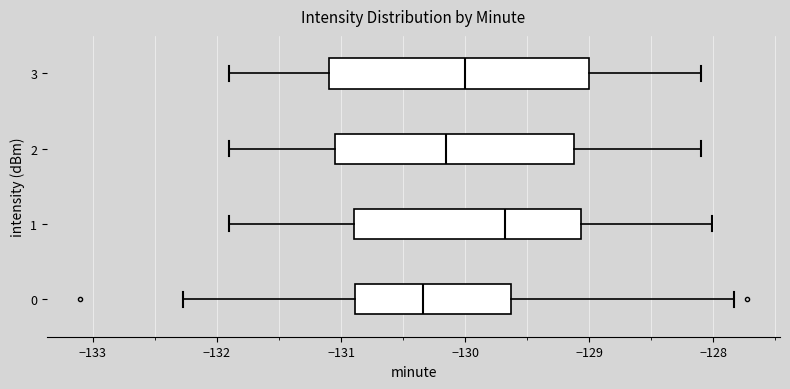

Reading bottom to top, transcribe this box plot: for each box, give where its median line is, the range the box spans, and where its two whiskers end, as read against the x-axis. The values are not printed on the chart, so give them approximately, as read against the axis.

0: median -130.3, box -130.9 to -129.6, whiskers -132.3 to -127.8
1: median -129.7, box -130.9 to -129.1, whiskers -131.9 to -128.0
2: median -130.1, box -131.0 to -129.1, whiskers -131.9 to -128.1
3: median -130.0, box -131.1 to -129.0, whiskers -131.9 to -128.1